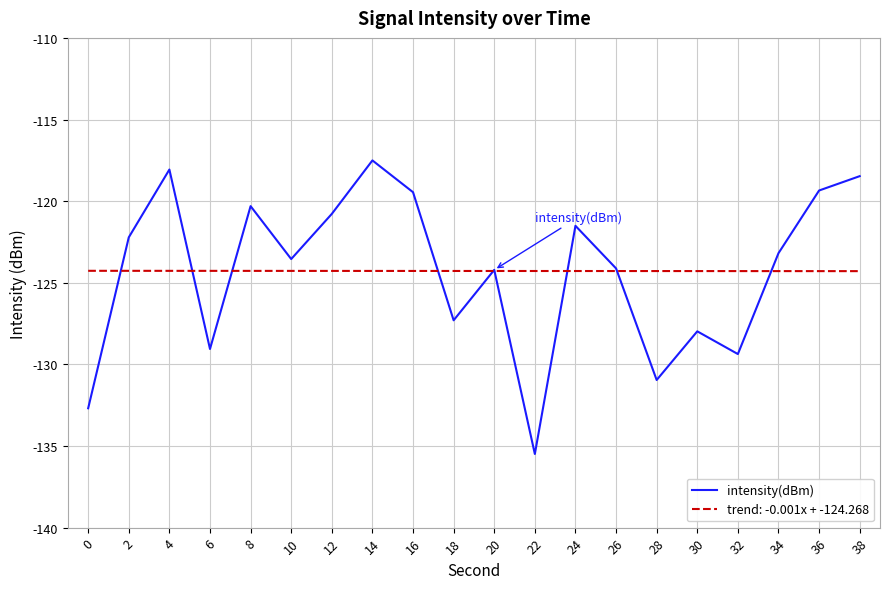

What is the approximate value of intensity(dBm) at 14?

-117.5